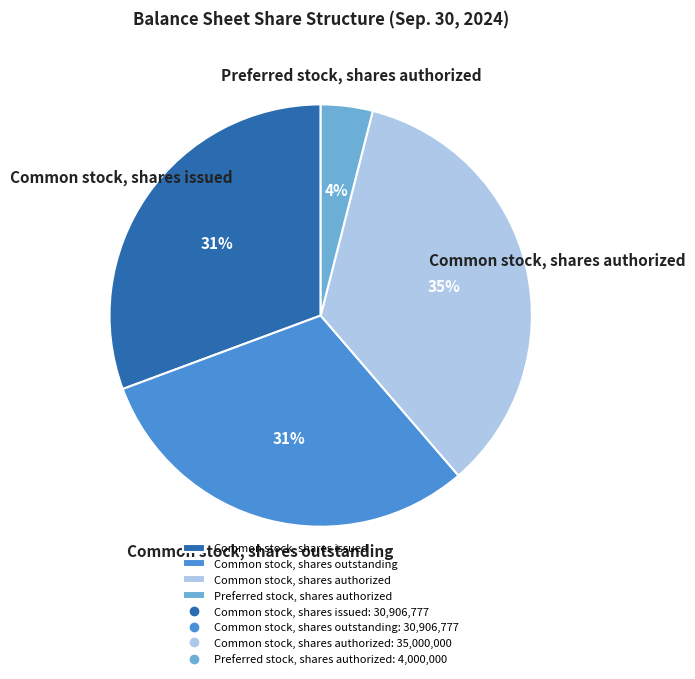

Count the number of slices in the pie.

4